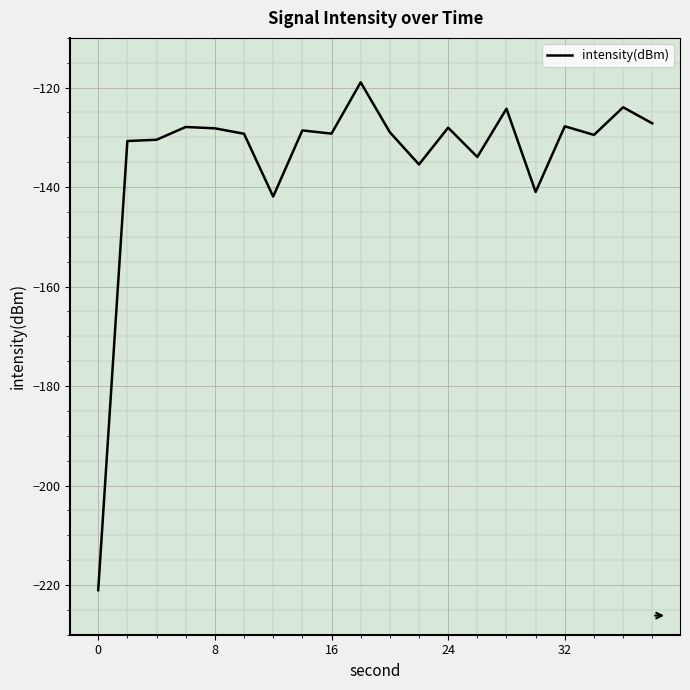

What is the greatest value displayed?

-118.9